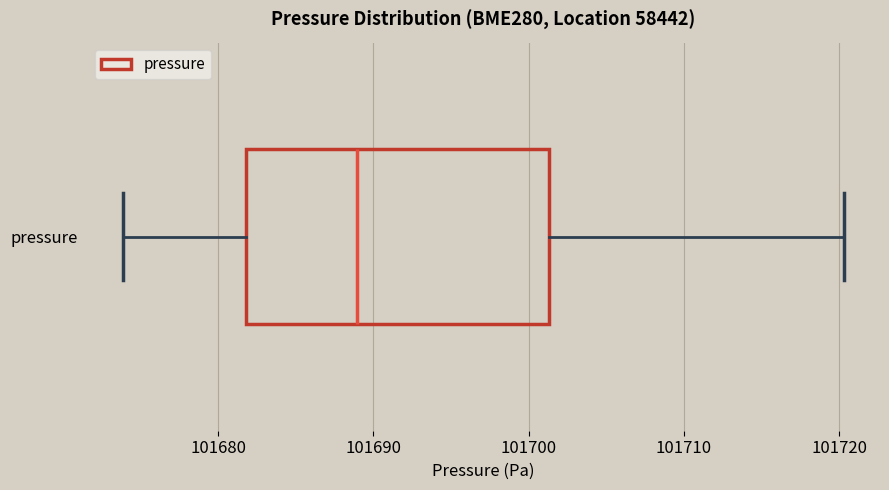

Where is the right edge of the box for pressure on the x-axis? The values are not printed on the chart, so give them approximately, as read against the axis.

101701